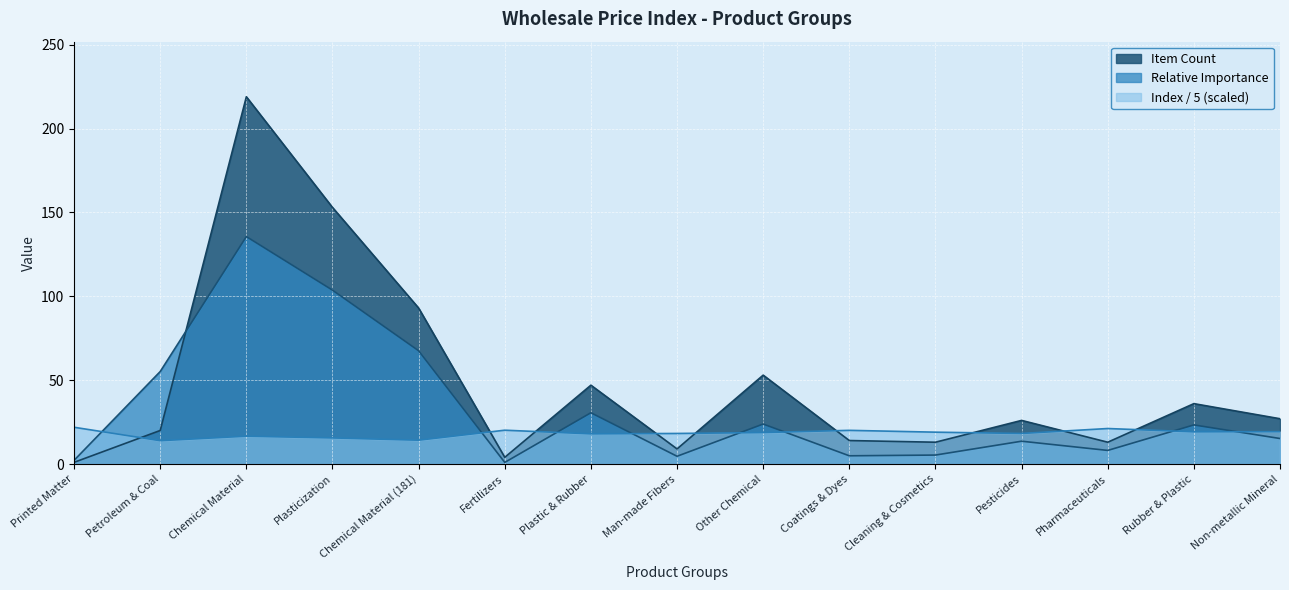

What are all the series names shown in the legend?

Item Count, Relative Importance, Index / 5 (scaled)